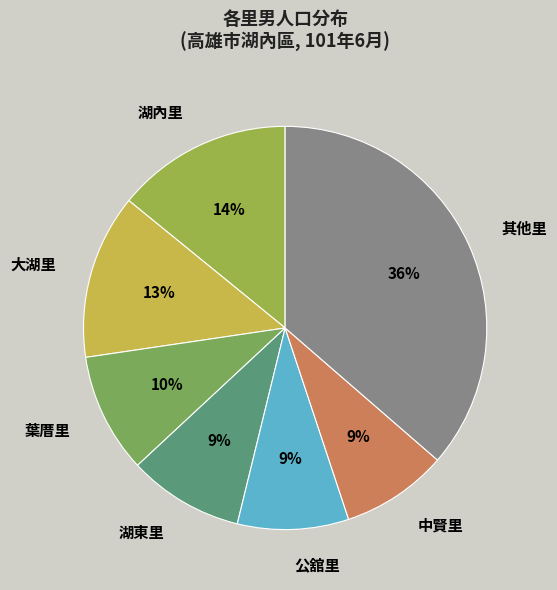

To the nearest percent, what is the combined percentage of 大湖里 and 湖內里?

27%